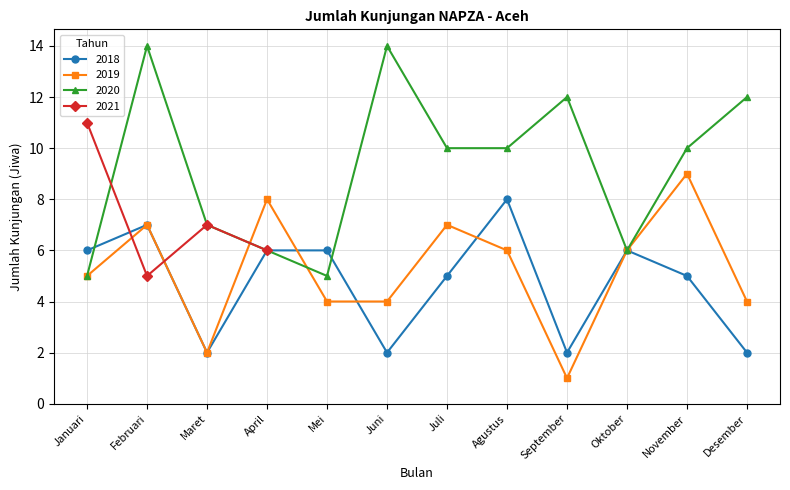

What is the difference between the 2019 values at Februari and Desember?

3